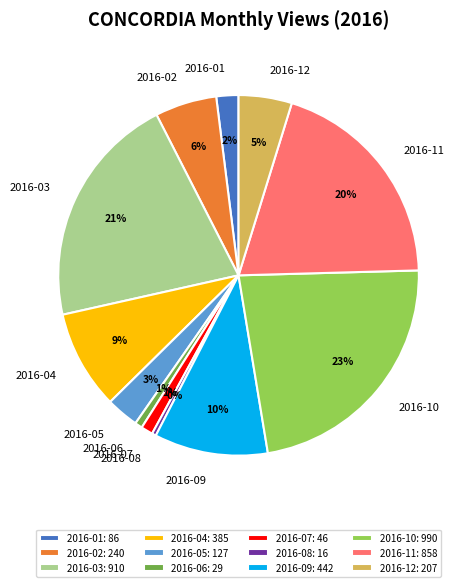

What is the ratio of the value at 2016-09: 442 to the value at 2016-03: 910?

0.5